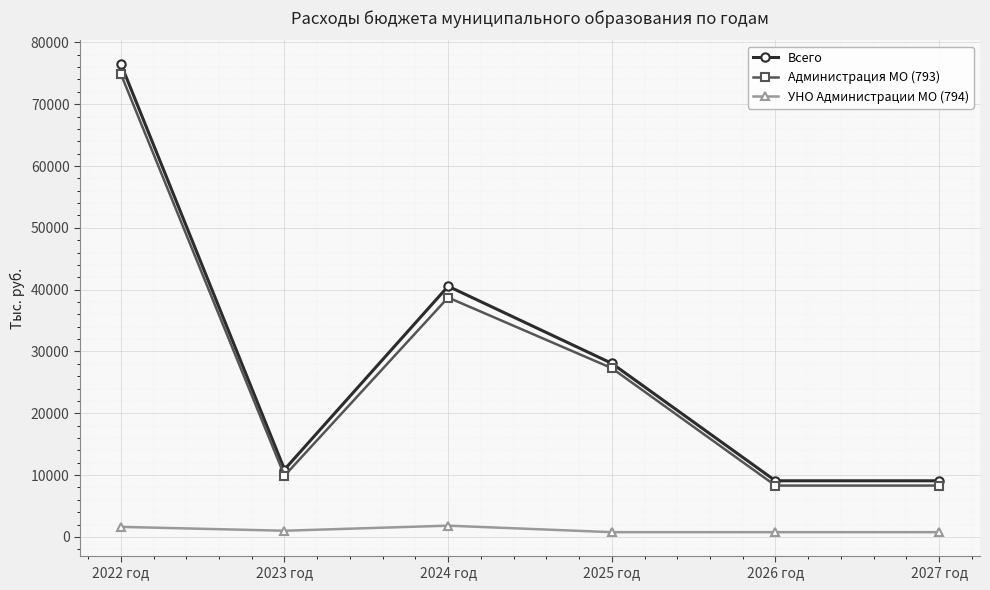

The value of Всего at 2027 год is 9085.4. True or false?

True